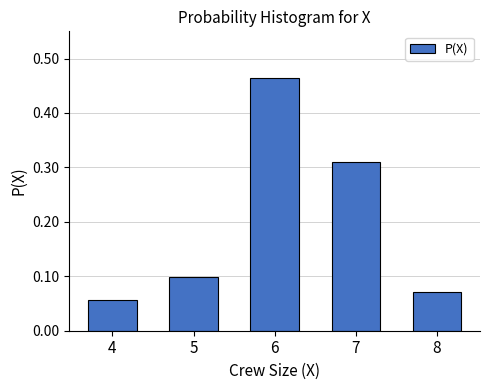

True or false: the data shows 0.1 at 5.

True